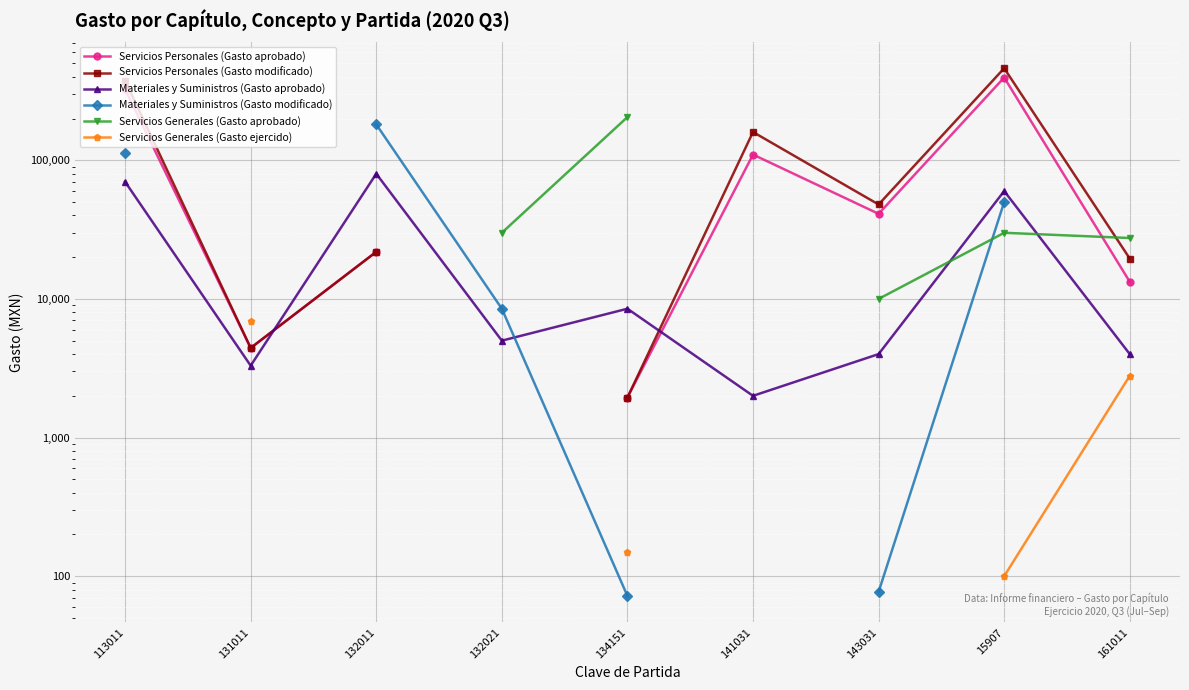

How many interior local peaks does the Servicios Personales (Gasto aprobado) series have?

2